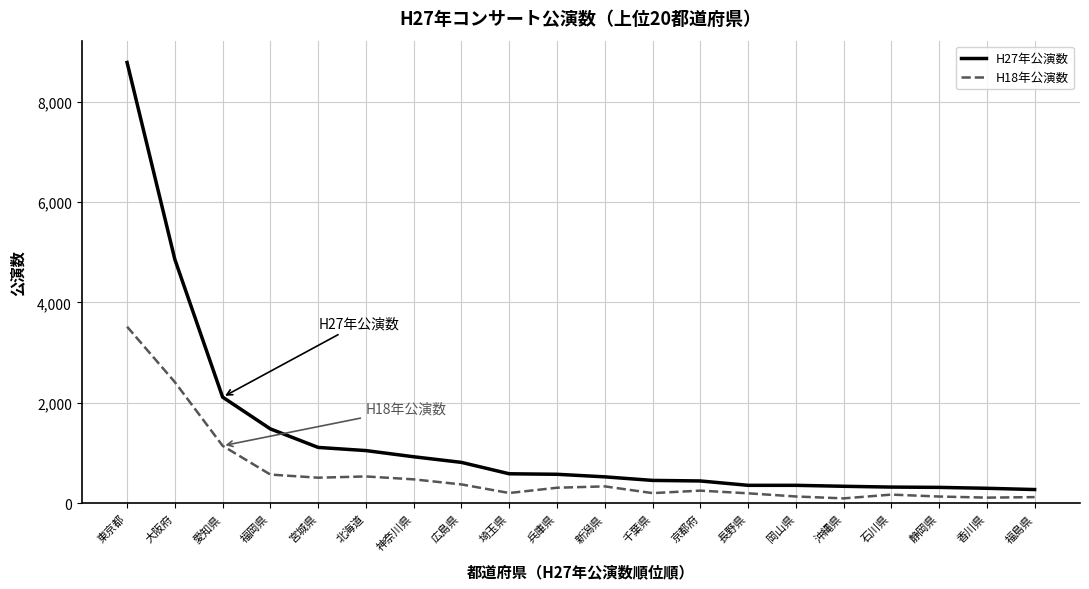

What is the difference between the highest and lowest values at 愛知県?

969